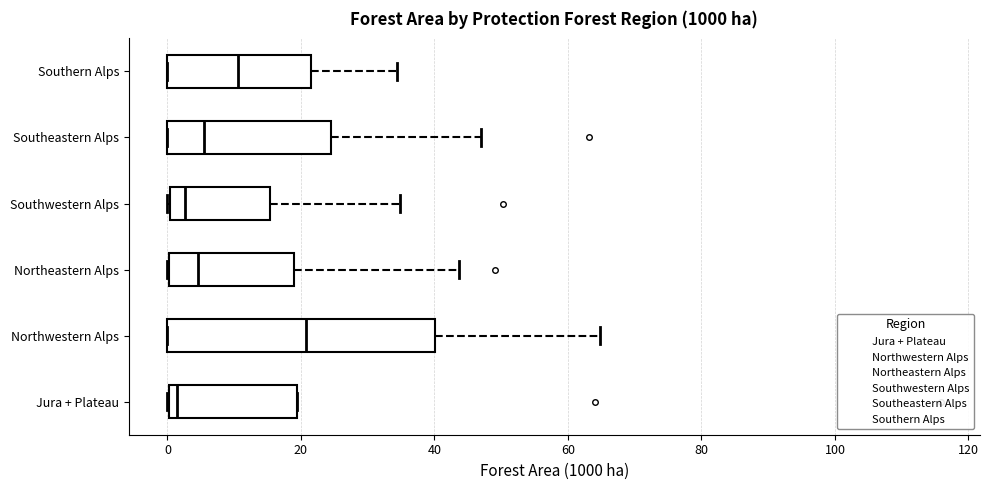

Which box's median line is the furthest to the right?

Northwestern Alps